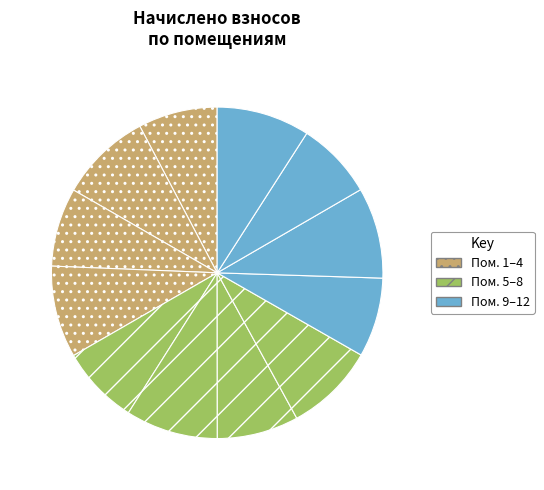

How many segments does this pie chart have?

12